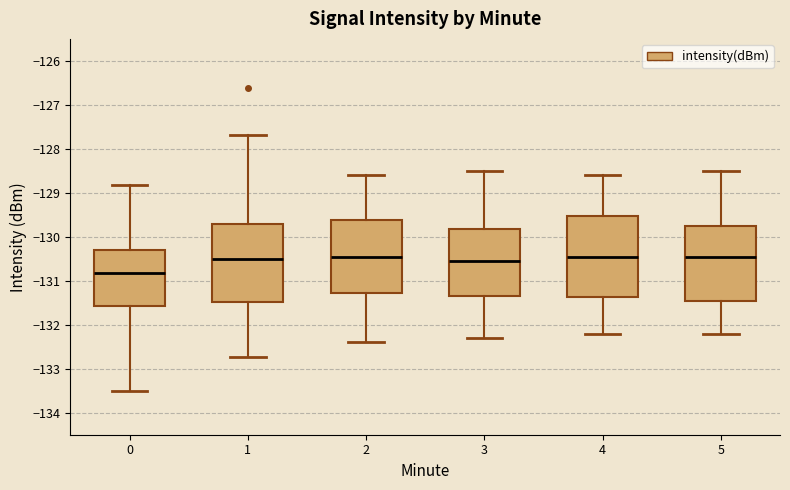

Reading left to right, read every box against the y-axis: the position of its median line, the range the box covers, and the ends of its whiskers. The values are not printed on the chart, so give them approximately, as read against the axis.

0: median -130.8, box -131.6 to -130.3, whiskers -133.5 to -128.8
1: median -130.5, box -131.5 to -129.7, whiskers -132.7 to -127.7
2: median -130.4, box -131.3 to -129.6, whiskers -132.4 to -128.6
3: median -130.5, box -131.3 to -129.8, whiskers -132.3 to -128.5
4: median -130.4, box -131.4 to -129.5, whiskers -132.2 to -128.6
5: median -130.4, box -131.4 to -129.7, whiskers -132.2 to -128.5